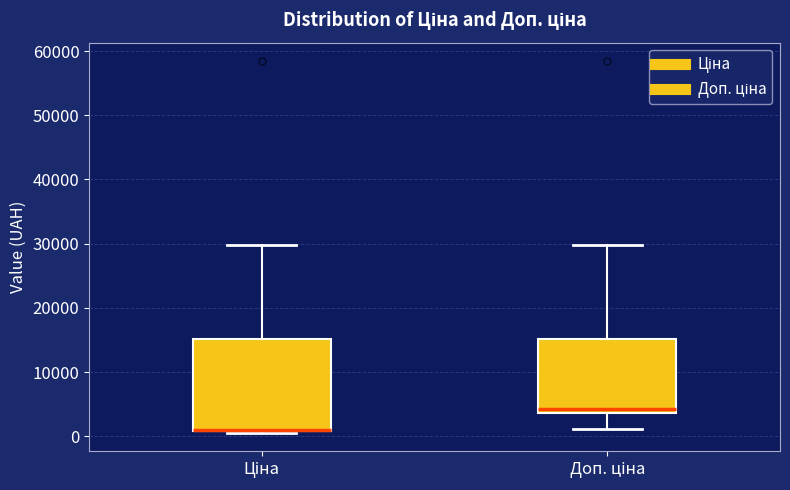

Which box is the tallest, from its lower edge to its upper edge?

Ціна